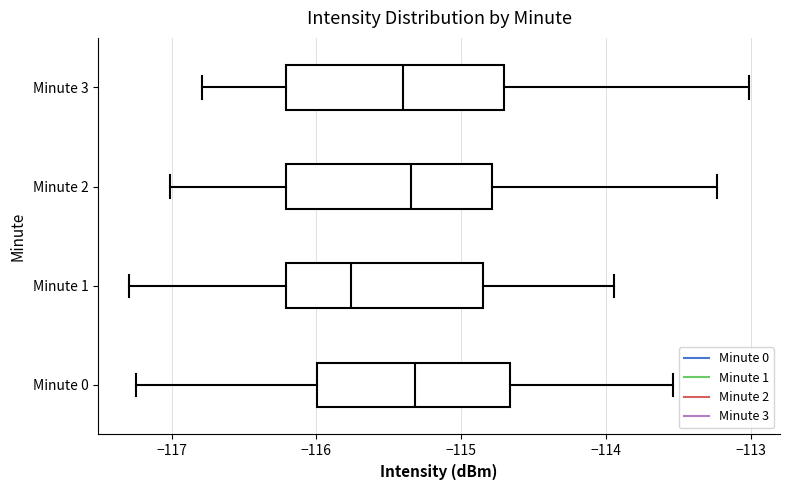

Reading bottom to top, read every box against the x-axis: the position of its median line, the range the box covers, and the ends of its whiskers. The values are not printed on the chart, so give them approximately, as read against the axis.

Minute 0: median -115.3, box -116.0 to -114.7, whiskers -117.2 to -113.5
Minute 1: median -115.8, box -116.2 to -114.8, whiskers -117.3 to -113.9
Minute 2: median -115.3, box -116.2 to -114.8, whiskers -117.0 to -113.2
Minute 3: median -115.4, box -116.2 to -114.7, whiskers -116.8 to -113.0